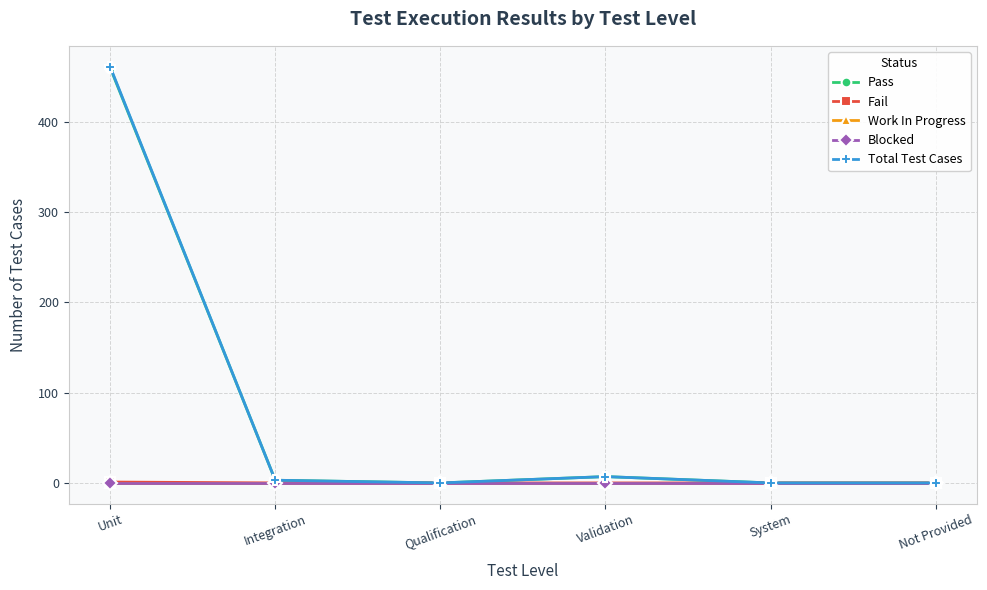

Is this an area chart (filled region under the line)?

No